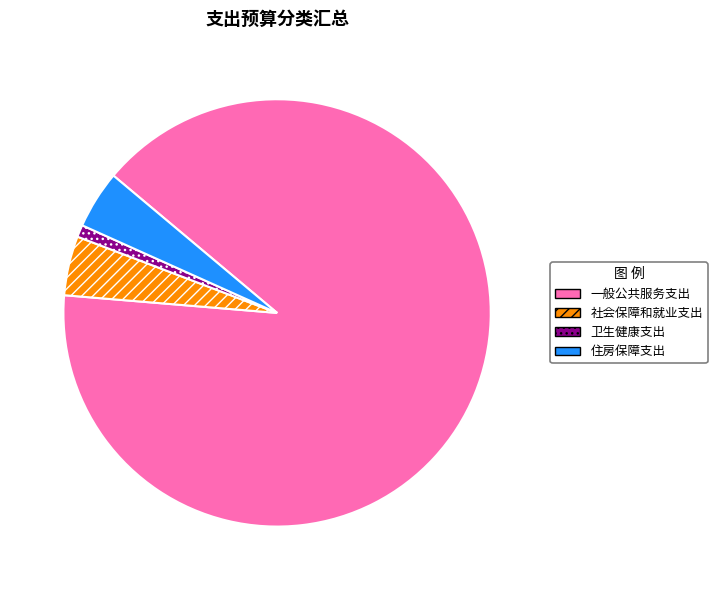

True or false: 住房保障支出 accounts for 4% of the total.

True